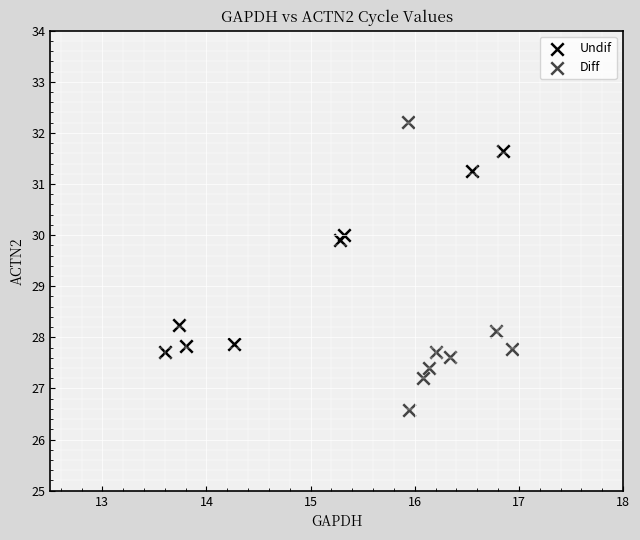

Which series has the largest Y range (max minus min)?

Diff